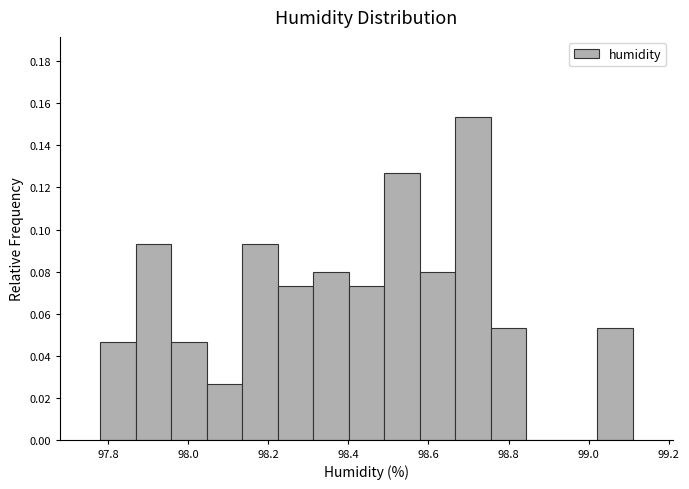

Reading left to right, transcribe this chart: for each bar, give the range it covers on the x-axis and its height. Neither the bar edges nor the heights are printed on the chart, so give them approximately, as read against the axes.

97.78 to 97.86: 0.046
97.86 to 97.96: 0.094
97.96 to 98.04: 0.046
98.04 to 98.14: 0.026
98.14 to 98.22: 0.094
98.22 to 98.32: 0.074
98.32 to 98.40: 0.080
98.40 to 98.48: 0.074
98.48 to 98.58: 0.126
98.58 to 98.66: 0.080
98.66 to 98.76: 0.154
98.76 to 98.84: 0.054
98.84 to 98.94: 0
98.94 to 99.02: 0
99.02 to 99.12: 0.054